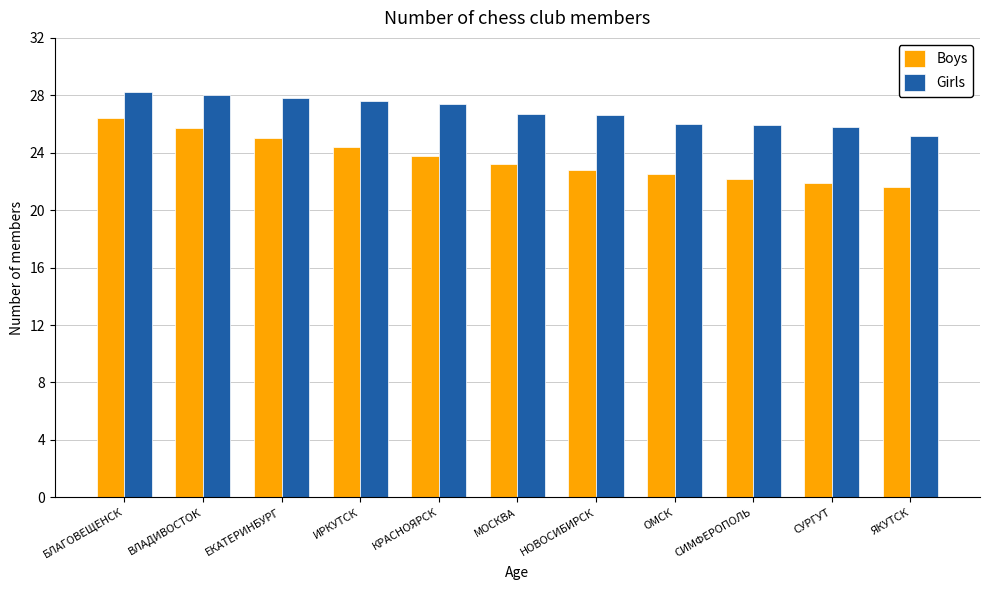

Are the bars grouped side by side (vs. stacked)?

Yes